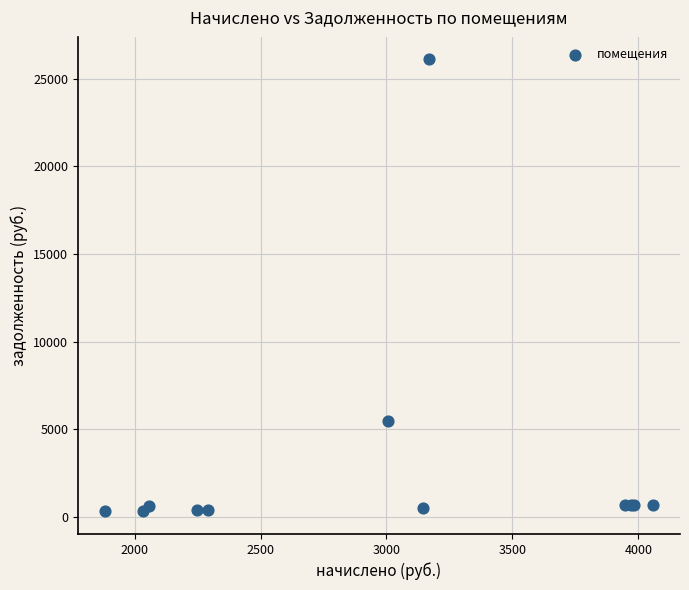

What Y value in the scatter plot is closest to 13203?

5486.9